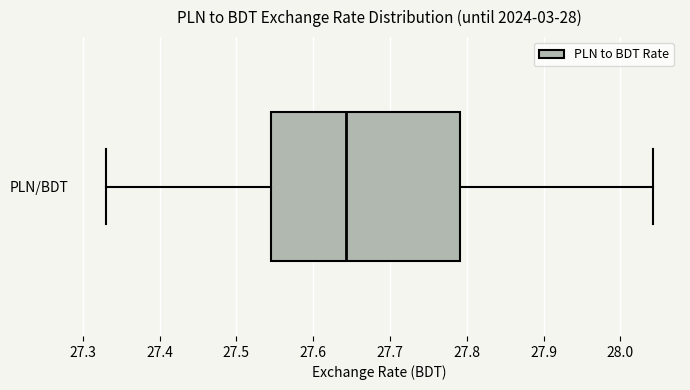

Where does the left whisker of the box for PLN/BDT end on the x-axis? The values are not printed on the chart, so give them approximately, as read against the axis.

27.33